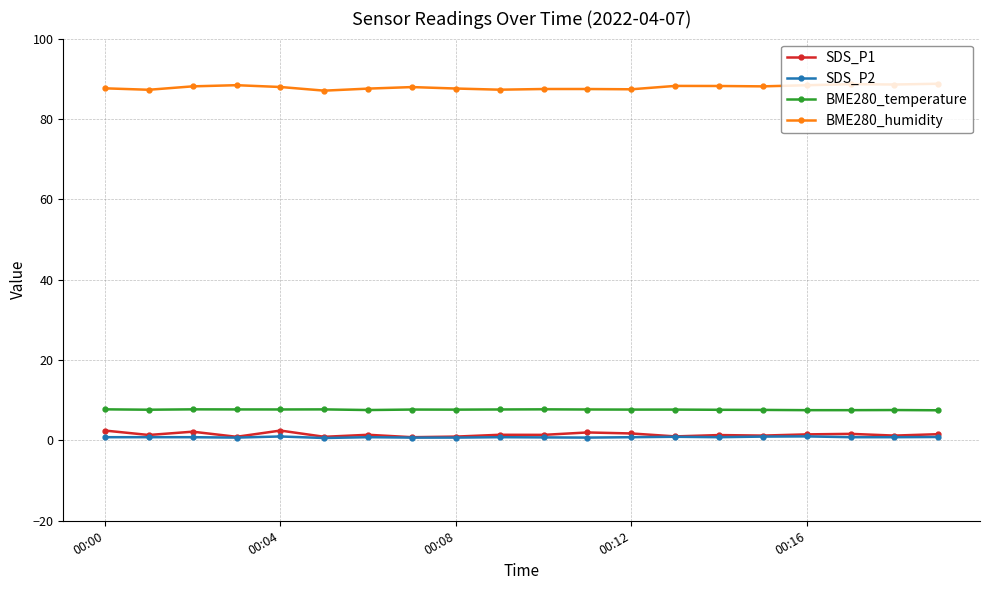

True or false: SDS_P2 has more than 1 interior local peaks.

True